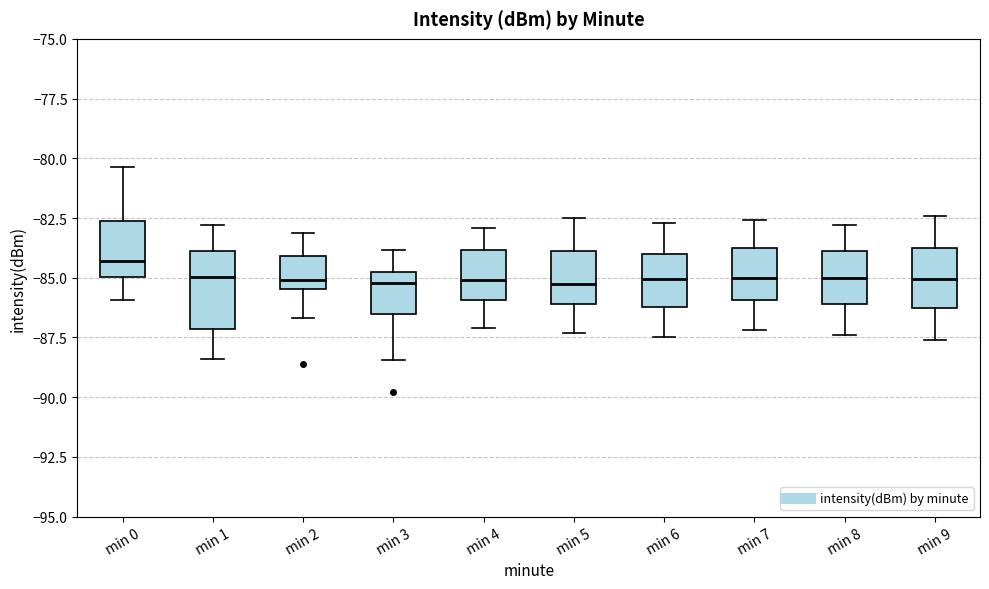

Which box is the tallest, from its lower edge to its upper edge?

min 1